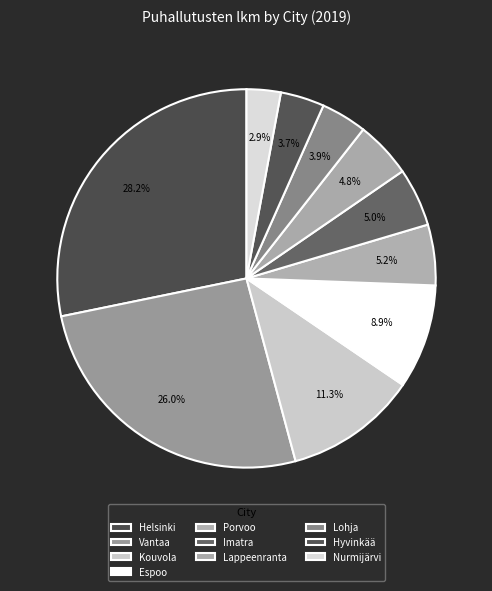

To the nearest percent, what portion does Kouvola represent?

11%